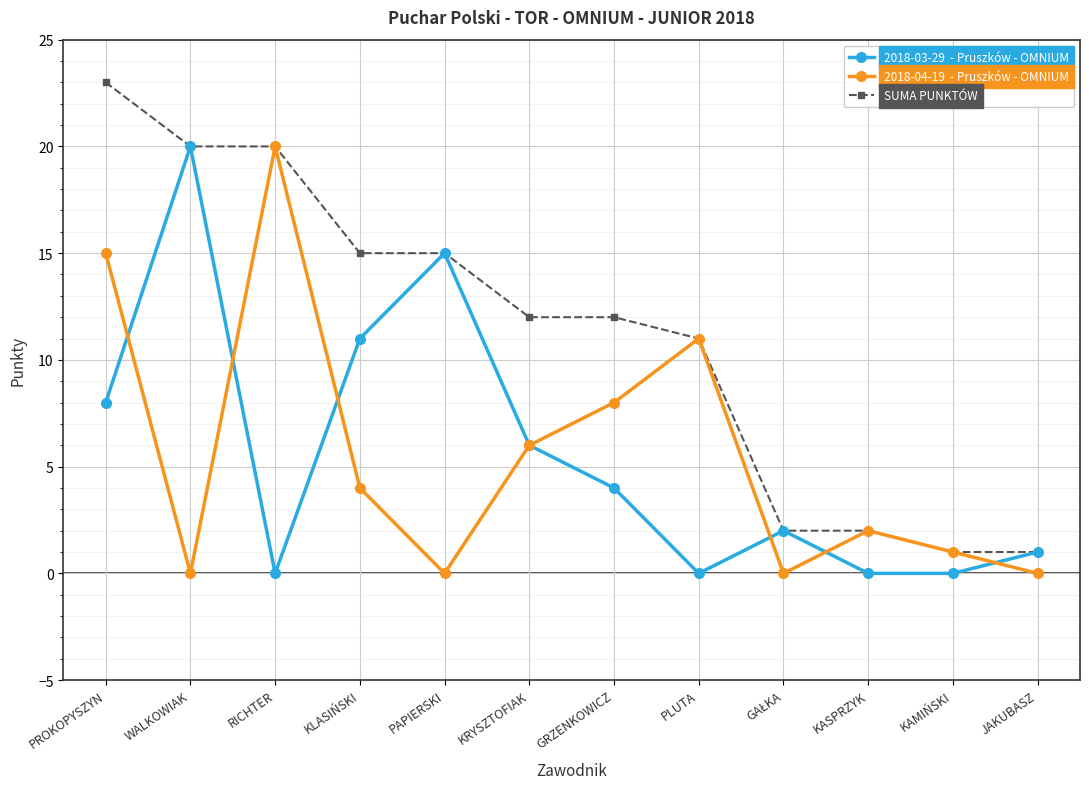

What is the maximum value shown in the chart?

23